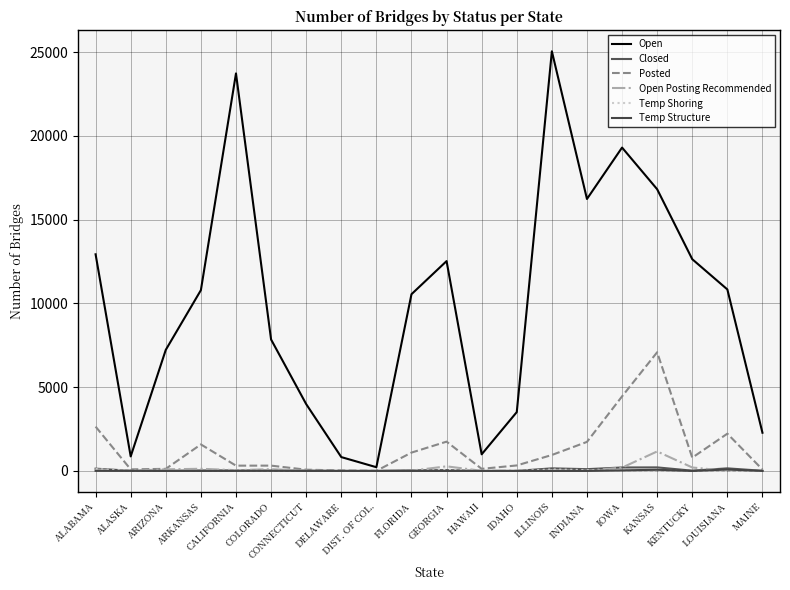

What is the difference between the highest and lowest values at IOWA?

19276